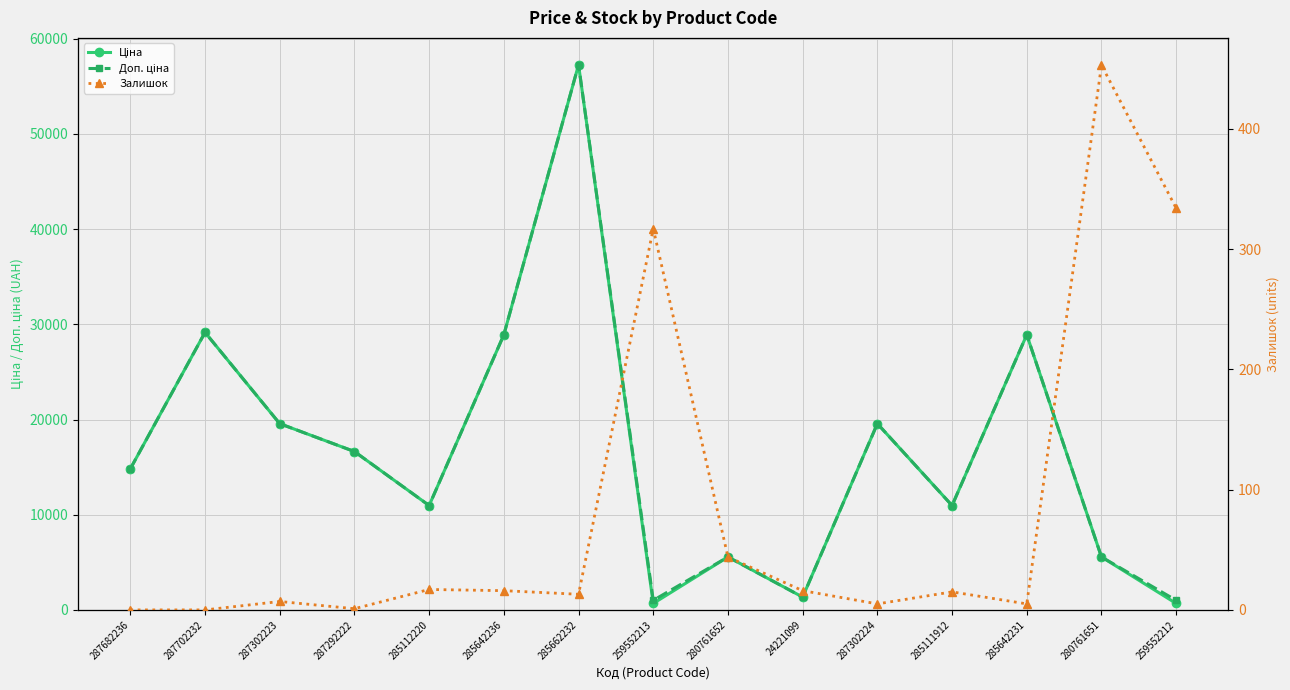

Reading right to left, what are all the values shown in this chart?

Ціна: 259552212=679.8	280761651=5560.3	285642231=28901.7	285111912=10964.4	287302224=19564.9	24221099=1347.9	280761652=5560.3	259552213=679.8	285662232=57258.0	285642236=28901.7	285112220=10964.4	287292222=16636.8	287302223=19564.9	287702232=29152.3	287682236=14817.6
Доп. ціна: 259552212=1004.1	280761651=5560.3	285642231=28901.7	285111912=10964.4	287302224=19564.9	24221099=1348.0	280761652=5560.3	259552213=1004.1	285662232=57258.0	285642236=28901.7	285112220=10964.4	287292222=16636.8	287302223=19564.9	287702232=29152.3	287682236=14817.6
Залишок: 259552212=334.0	280761651=453.0	285642231=5.0	285111912=15.0	287302224=5.0	24221099=16.0	280761652=44.0	259552213=317.0	285662232=13.0	285642236=16.0	285112220=17.0	287292222=1.0	287302223=7.0	287702232=0.0	287682236=0.0